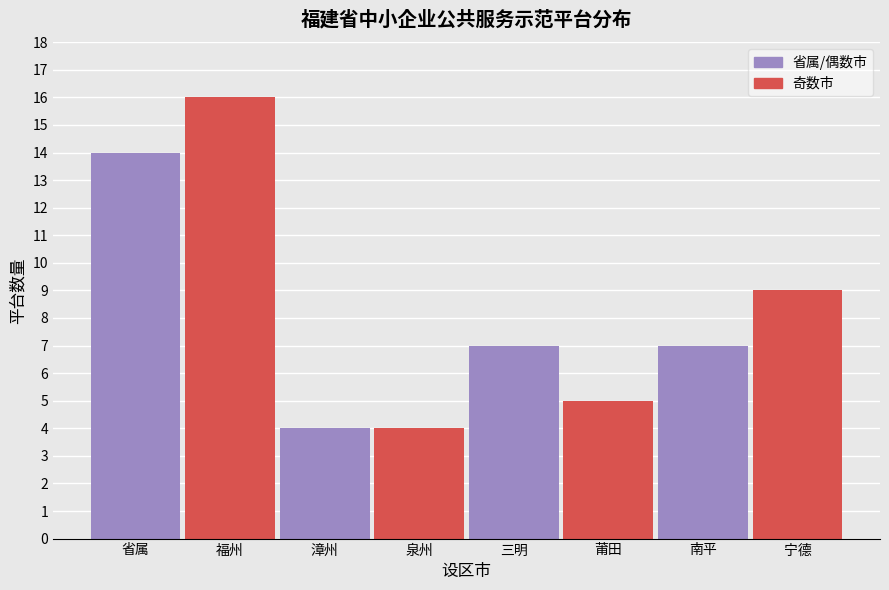

Reading left to right, transcribe all the data shown in this chart.

14	16	4	4	7	5	7	9